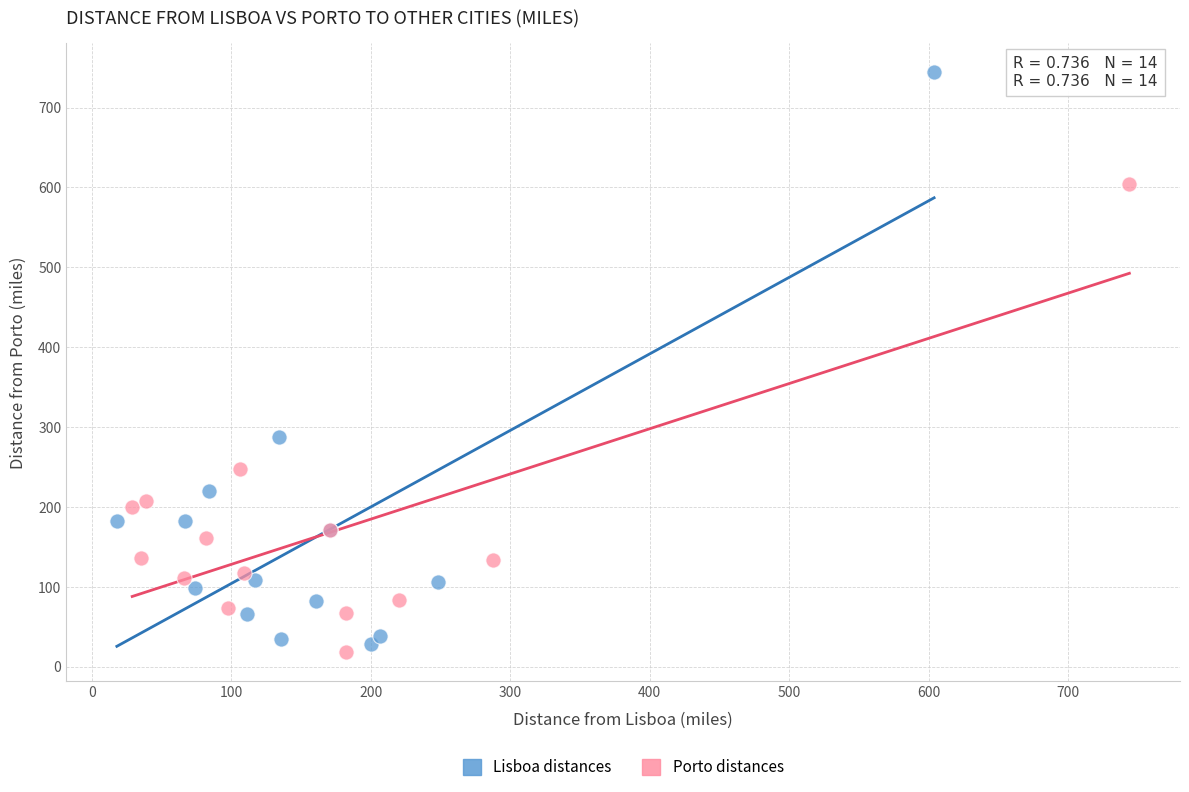

What are all the series names shown in the legend?

Lisboa distances, Porto distances